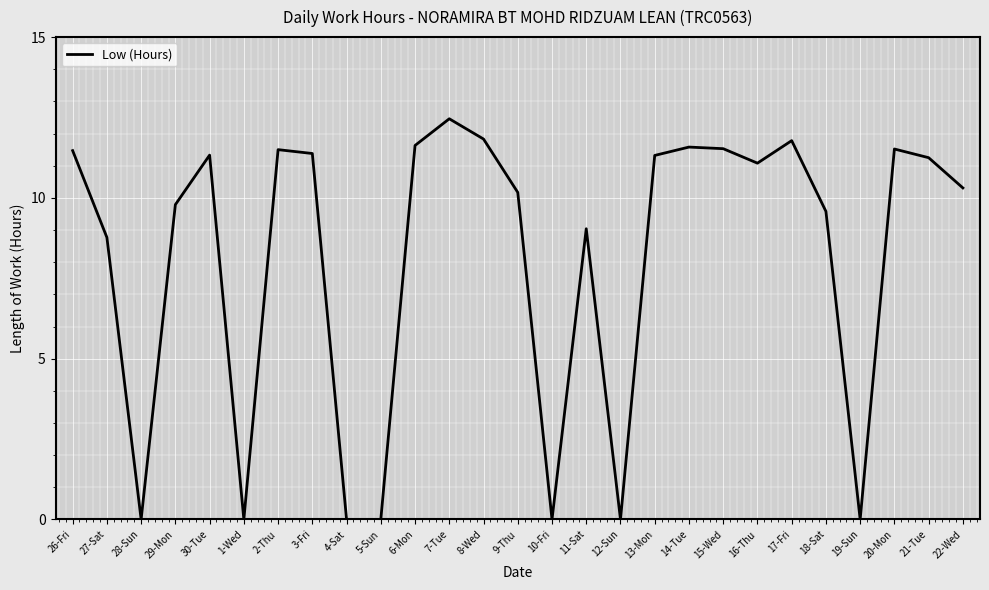

What position from the right is 4-Sat?

19